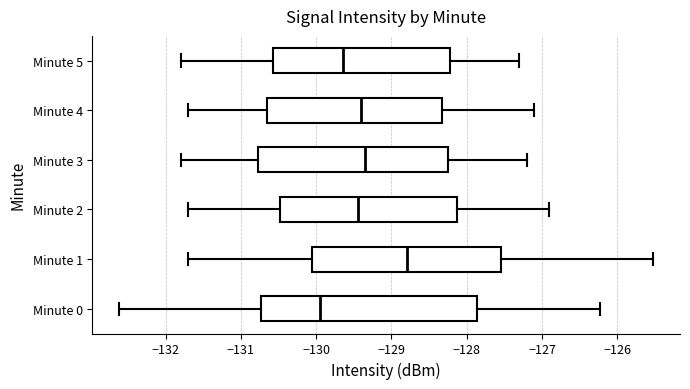

Reading bottom to top, read every box against the x-axis: the position of its median line, the range the box covers, and the ends of its whiskers. The values are not printed on the chart, so give them approximately, as read against the axis.

Minute 0: median -129.9, box -130.7 to -127.9, whiskers -132.6 to -126.2
Minute 1: median -128.8, box -130.1 to -127.5, whiskers -131.7 to -125.5
Minute 2: median -129.4, box -130.5 to -128.1, whiskers -131.7 to -126.9
Minute 3: median -129.3, box -130.8 to -128.2, whiskers -131.8 to -127.2
Minute 4: median -129.4, box -130.6 to -128.3, whiskers -131.7 to -127.1
Minute 5: median -129.6, box -130.6 to -128.2, whiskers -131.8 to -127.3